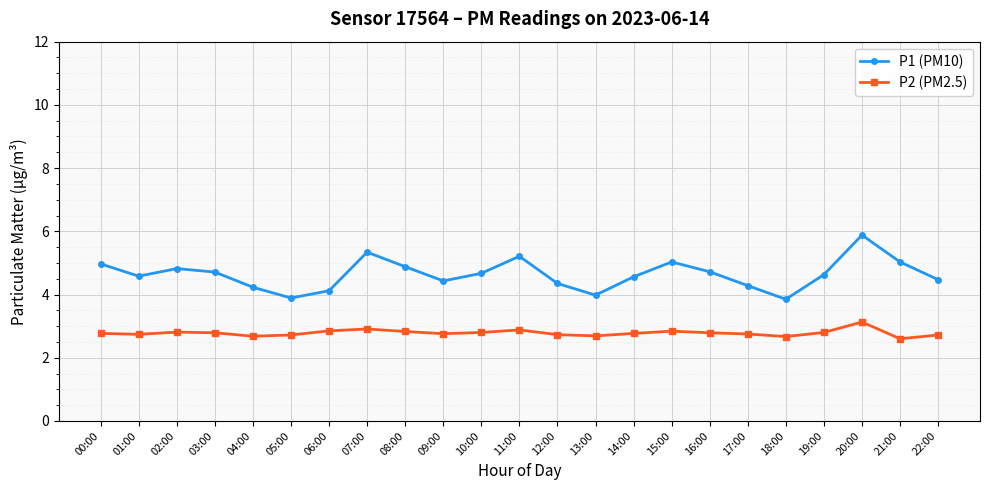

What is the lowest value of the P2 (PM2.5) series?

2.6